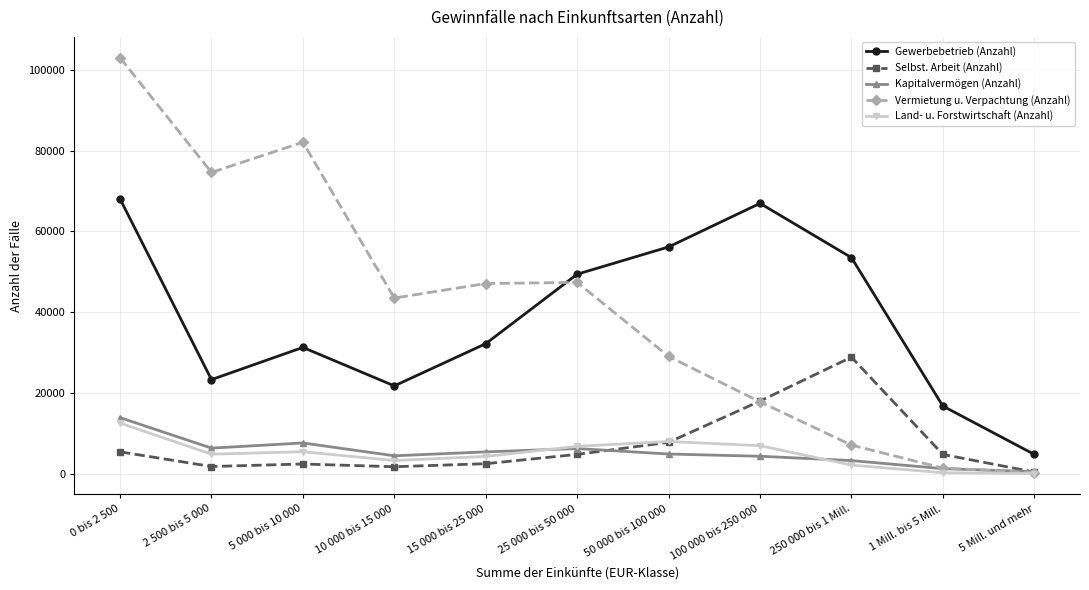

At which label does Gewerbebetrieb (Anzahl) first exceed 32196?

0 bis 2 500